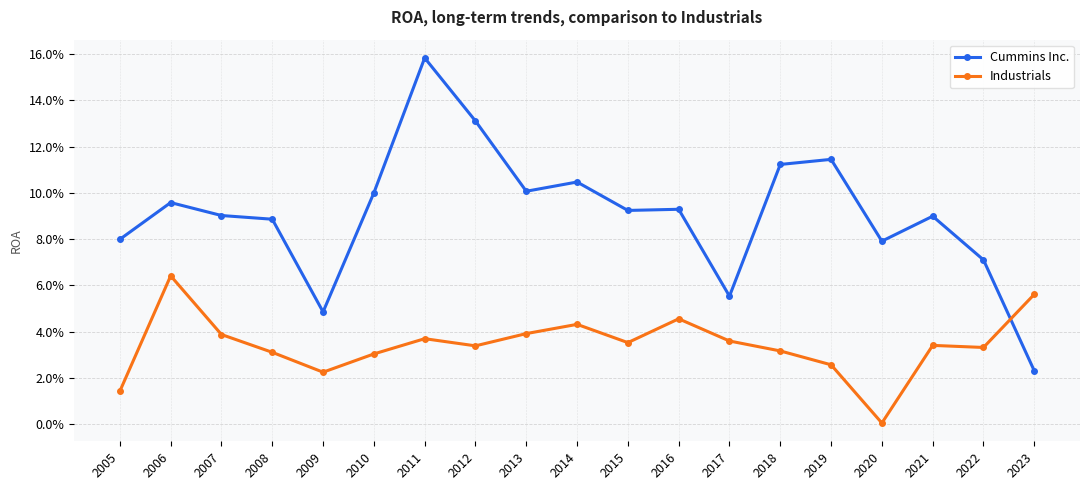

Is it true that Cummins Inc. equals 0.1 at 2021?

True